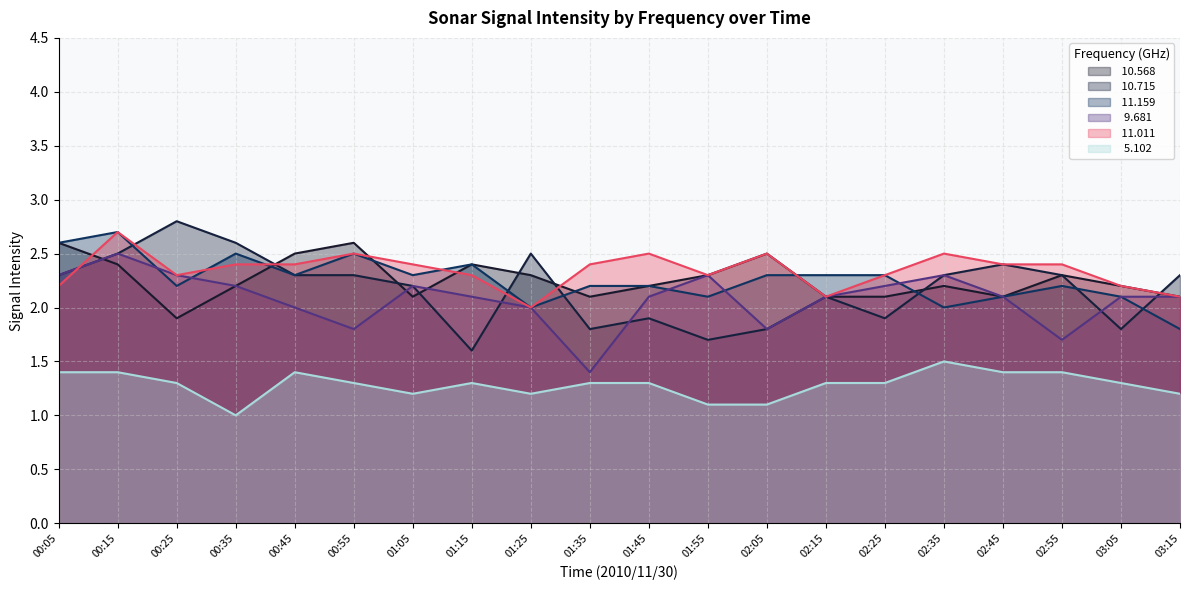

Which series ends up on top after the final intersection of  11.159 and   9.681?

  9.681